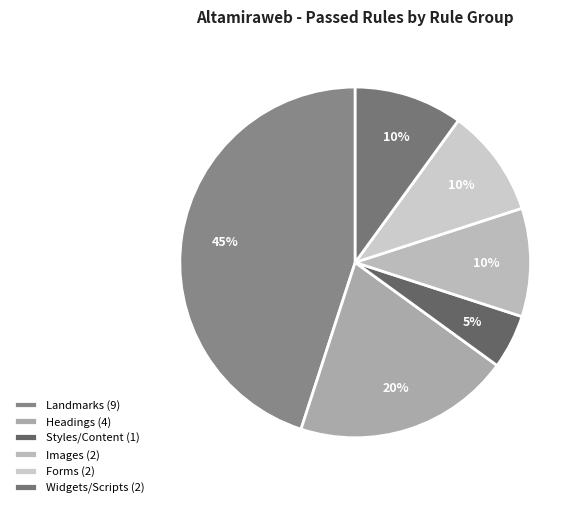

How many segments does this pie chart have?

6